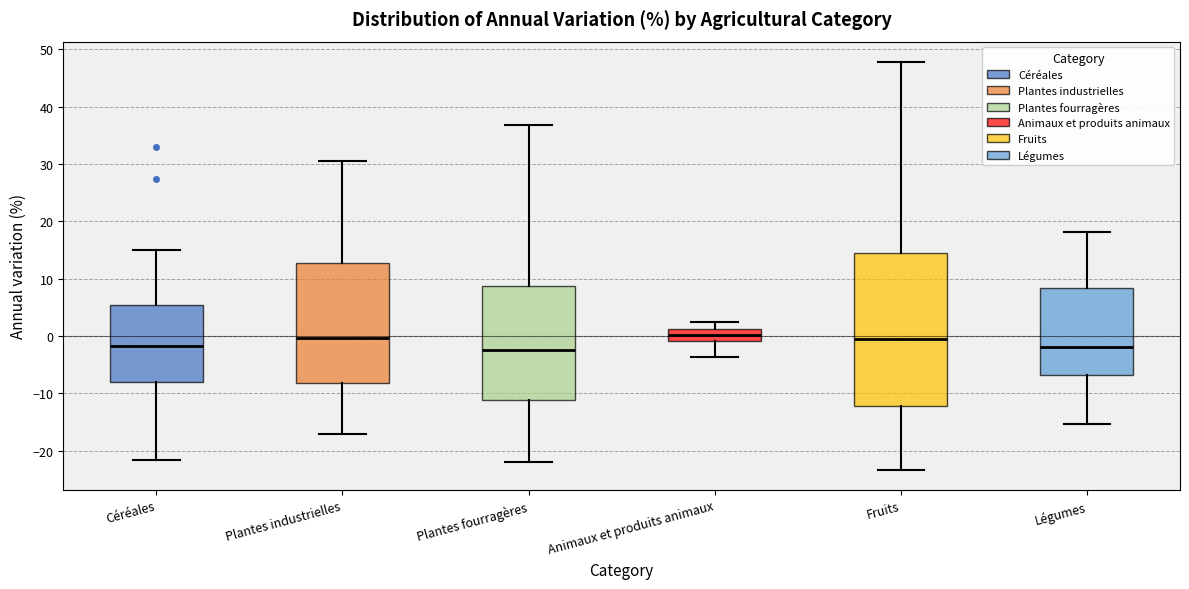

Reading left to right, transcribe this box plot: for each box, give where its median line is, the range the box spans, and where its two whiskers end, as read against the y-axis. The values are not printed on the chart, so give them approximately, as read against the axis.

Céréales: median -2, box -8 to 5, whiskers -22 to 15
Plantes industrielles: median 0, box -8 to 13, whiskers -17 to 31
Plantes fourragères: median -2, box -11 to 9, whiskers -22 to 37
Animaux et produits animaux: median 0, box -1 to 1, whiskers -4 to 2
Fruits: median 0, box -12 to 14, whiskers -23 to 48
Légumes: median -2, box -7 to 8, whiskers -15 to 18